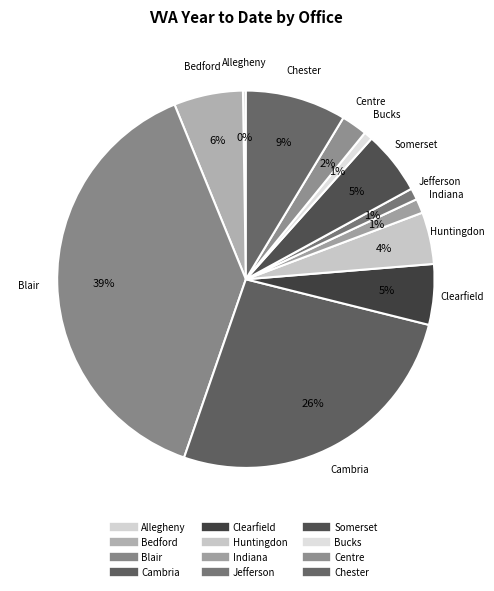

The Allegheny slice represents 0% of the pie. True or false?

True